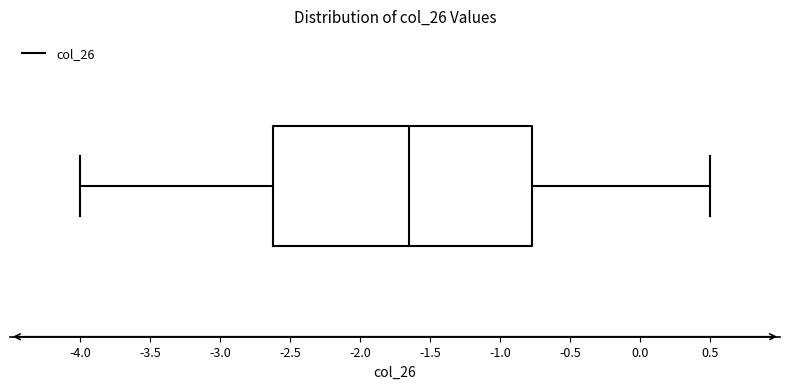

Where does the median line of the box sit on the x-axis? The values are not printed on the chart, so give them approximately, as read against the axis.

-1.65